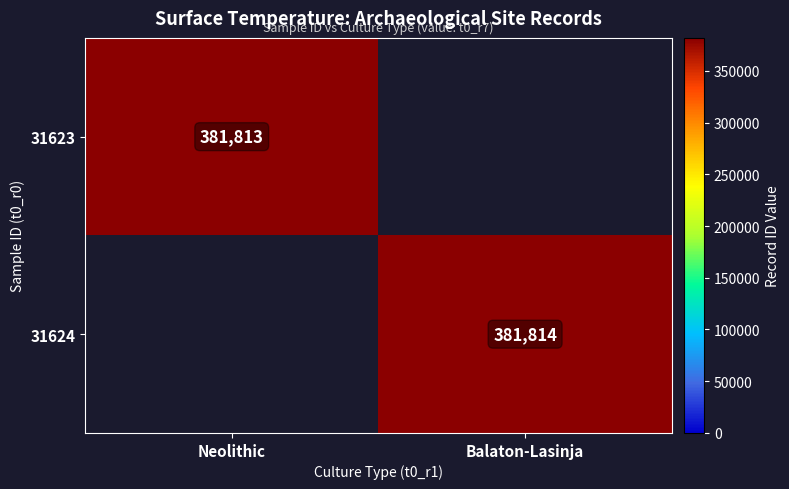

True or false: 31624 has a value of 381814 at Balaton-Lasinja.

True